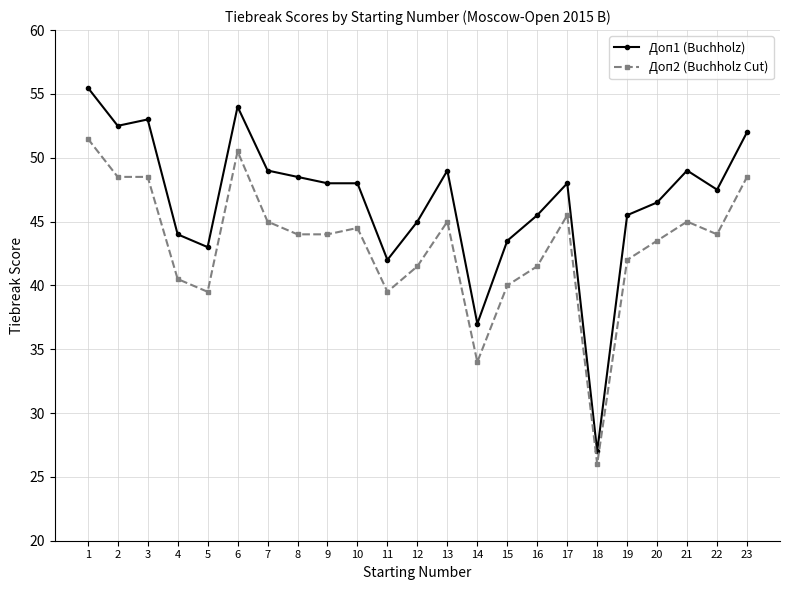

What is the maximum value for Доп2 (Buchholz Cut)?

51.5